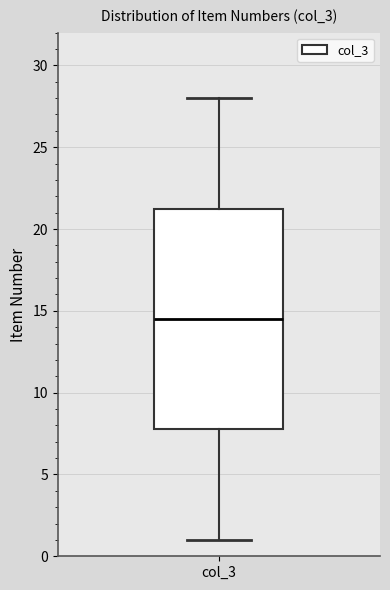

Where does the median line of the box for col_3 sit on the y-axis? The values are not printed on the chart, so give them approximately, as read against the axis.

14.5